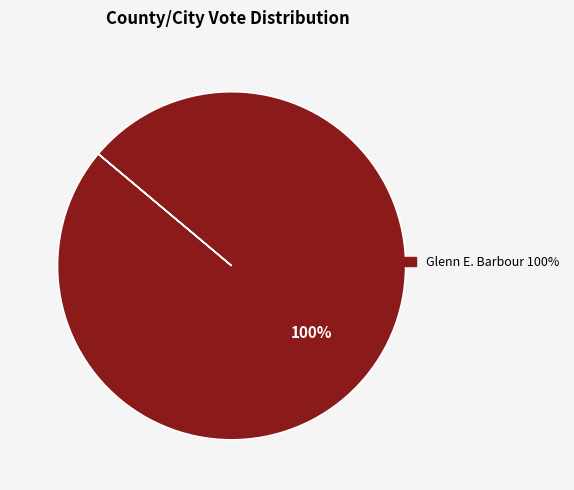

Does any single category account for the majority?

Yes